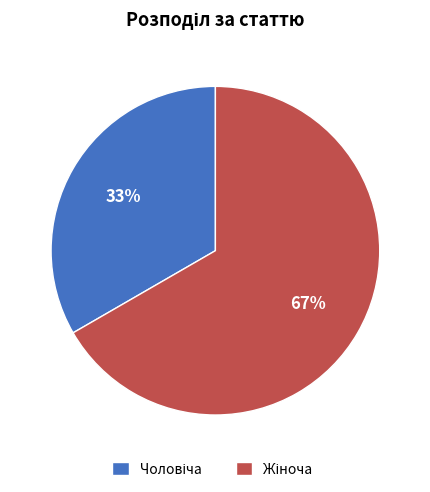

To the nearest percent, what is the average slice percentage?

50%